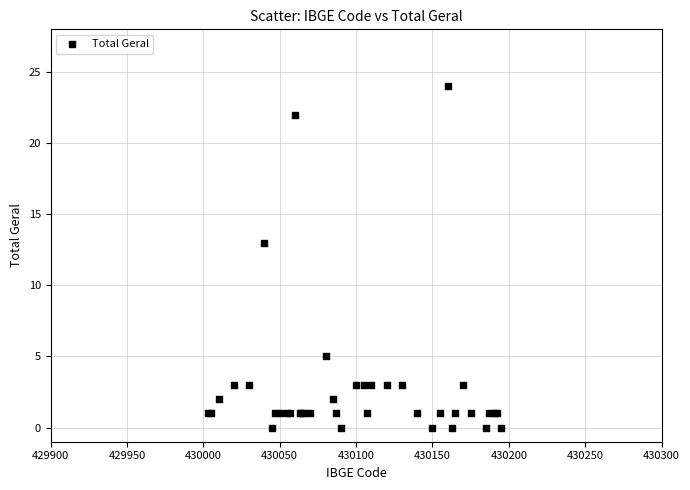

What Y value in the scatter plot is closest to 12?

13